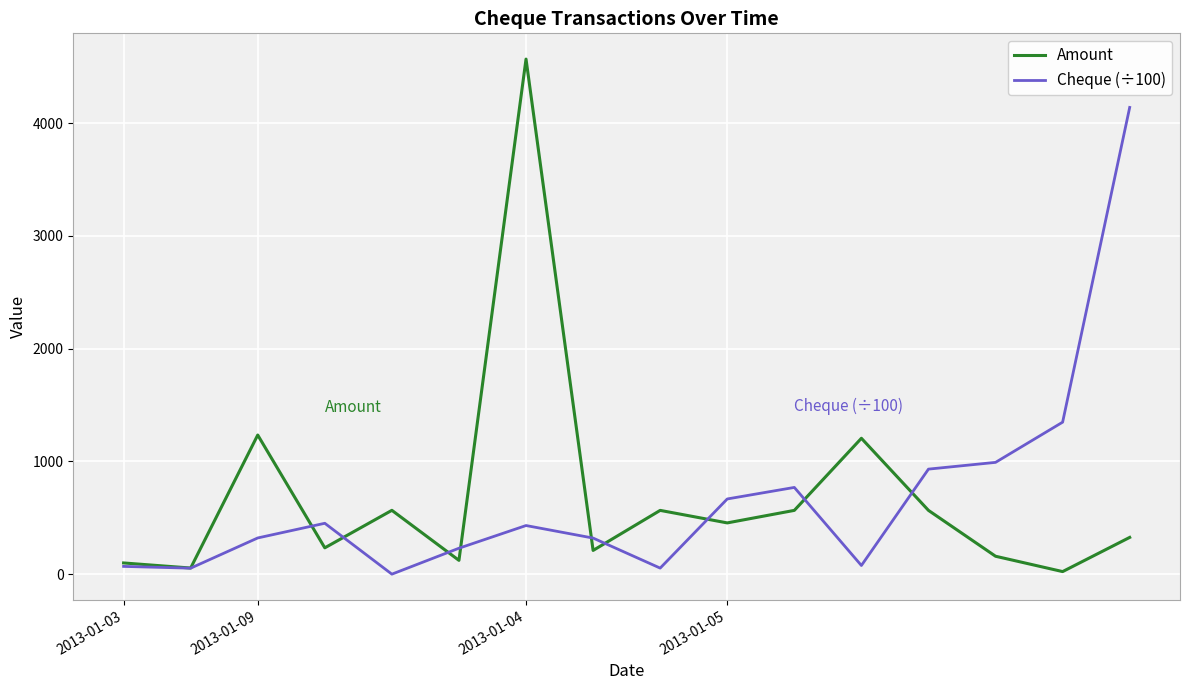

Which series has the widest spread of values?

Amount